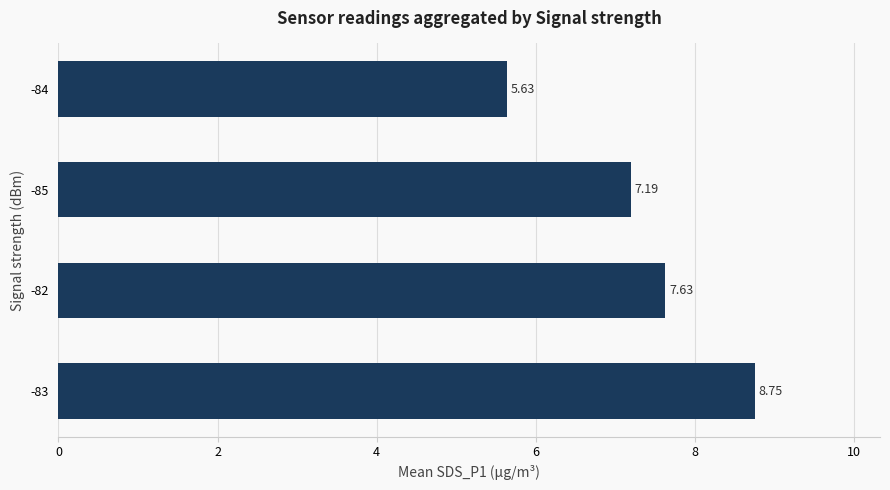

Which category has the lowest value across all series?

-84